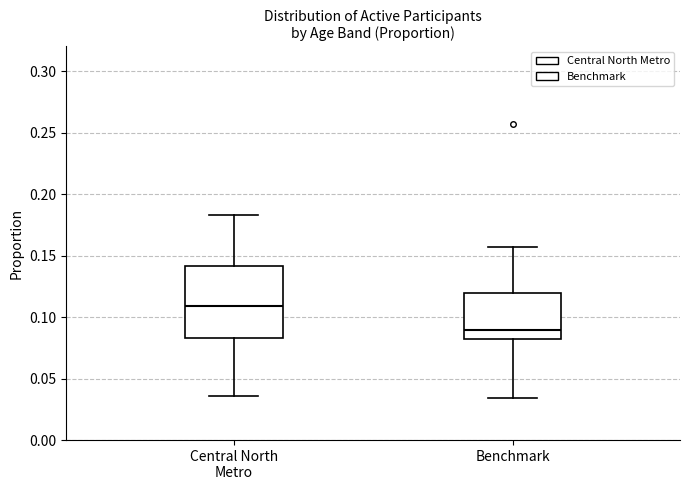

Reading left to right, transcribe this box plot: for each box, give where its median line is, the range the box spans, and where its two whiskers end, as read against the y-axis. The values are not printed on the chart, so give them approximately, as read against the axis.

Central North Metro: median 0.110, box 0.085 to 0.140, whiskers 0.035 to 0.185
Benchmark: median 0.090, box 0.080 to 0.120, whiskers 0.035 to 0.155